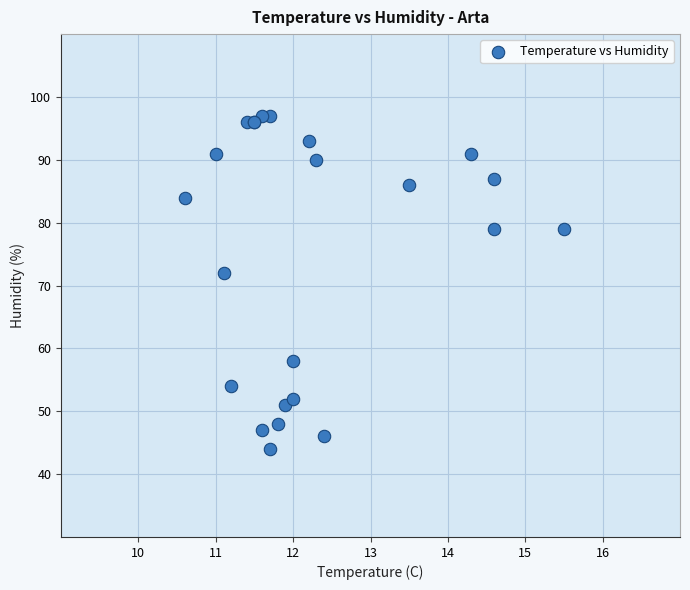

What Y value in the scatter plot is closest to 70?

72